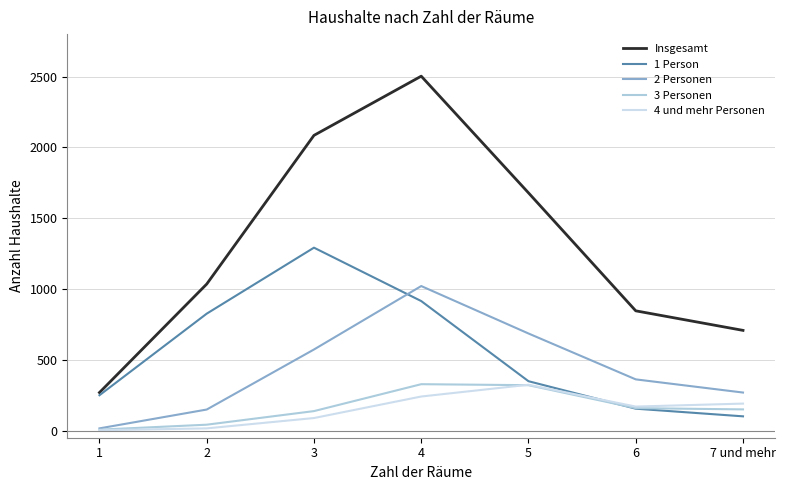

True or false: 2 Personen and 1 Person cross at least once.

True